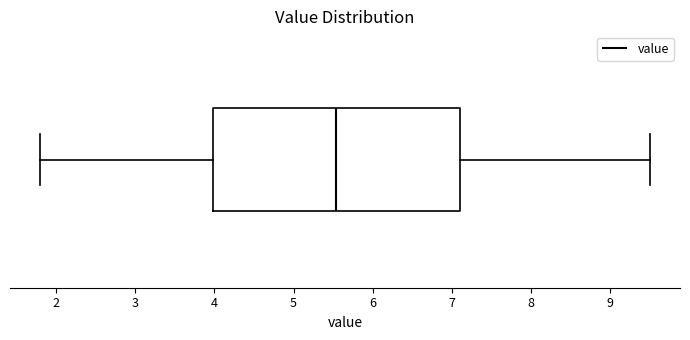

Where does the right whisker of the box end on the x-axis? The values are not printed on the chart, so give them approximately, as read against the axis.

9.5